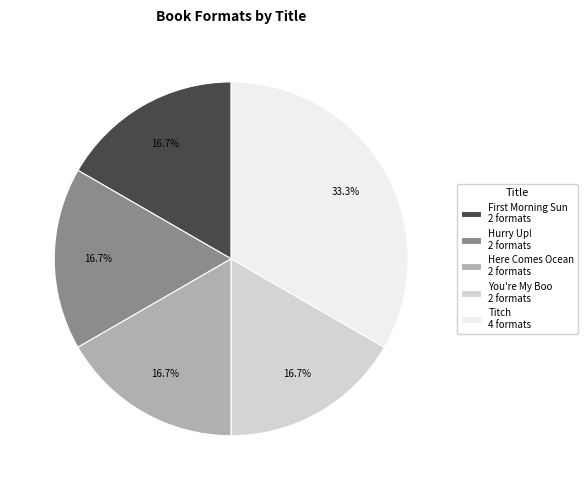

Does any single category account for the majority?

No